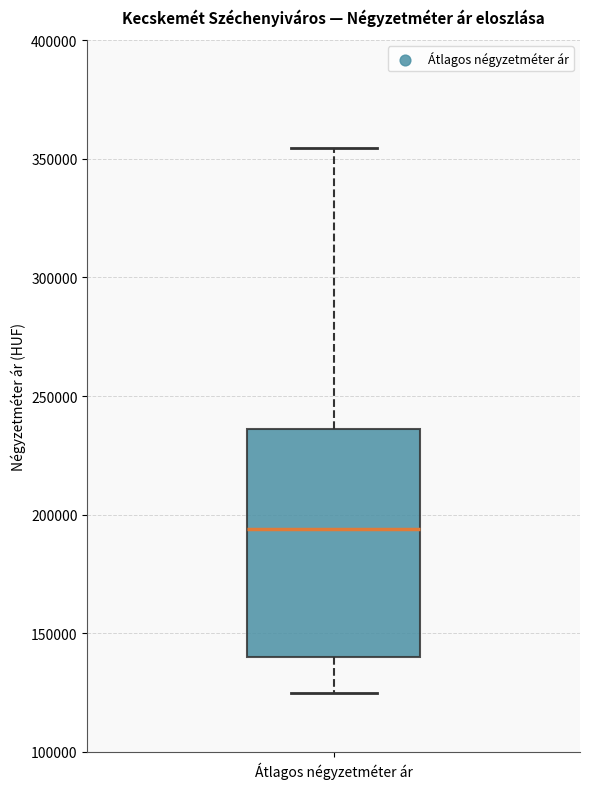

Where does the lower whisker of the box for Átlagos négyzetméter ár end on the y-axis? The values are not printed on the chart, so give them approximately, as read against the axis.

125000